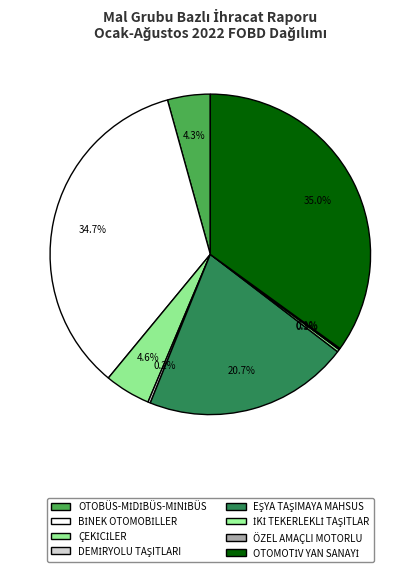

To the nearest percent, what is the difference between the largest and smallest slice percentages?

35%